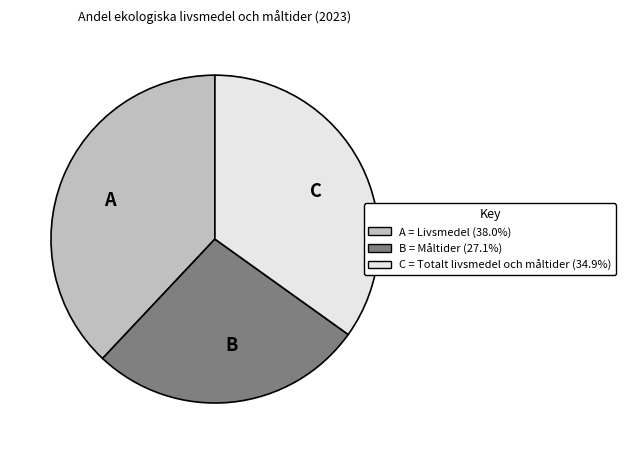

How many segments does this pie chart have?

3